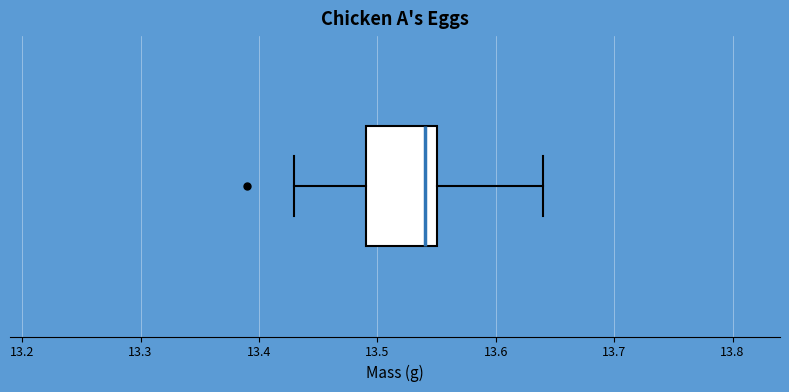

Transcribe this box plot: give where the median line is, the range the box spans, and where the two whiskers end, as read against the x-axis. The values are not printed on the chart, so give them approximately, as read against the axis.

median 13.54, box 13.49 to 13.55, whiskers 13.43 to 13.64